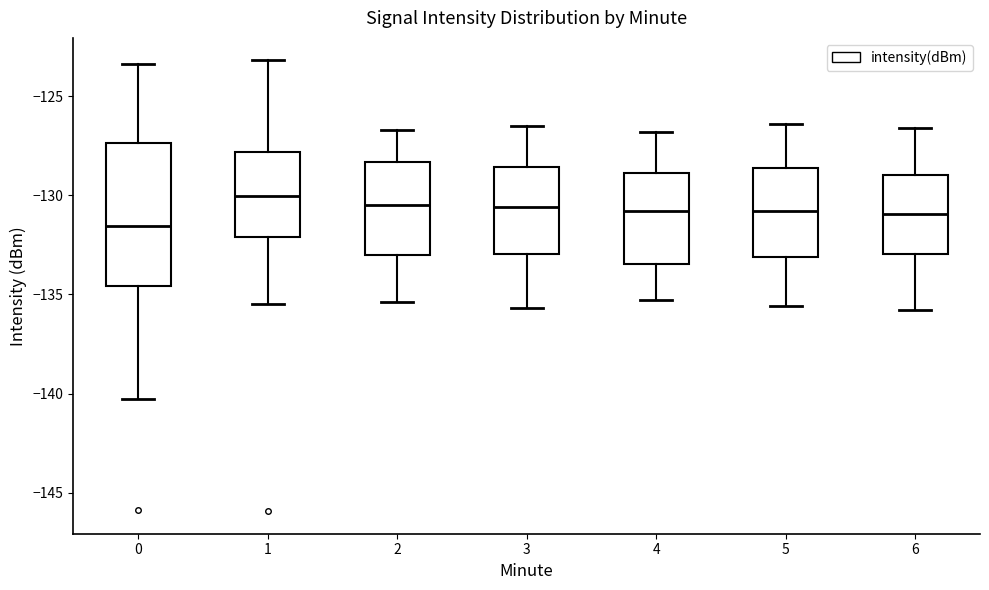

Reading left to right, transcribe this box plot: for each box, give where its median line is, the range the box spans, and where its two whiskers end, as read against the y-axis. The values are not printed on the chart, so give them approximately, as read against the axis.

0: median -131.5, box -134.5 to -127.5, whiskers -140.5 to -123.5
1: median -130.0, box -132.0 to -128.0, whiskers -135.5 to -123.0
2: median -130.5, box -133.0 to -128.5, whiskers -135.5 to -126.5
3: median -130.5, box -133.0 to -128.5, whiskers -135.5 to -126.5
4: median -131.0, box -133.5 to -129.0, whiskers -135.5 to -127.0
5: median -131.0, box -133.0 to -128.5, whiskers -135.5 to -126.5
6: median -131.0, box -133.0 to -129.0, whiskers -136.0 to -126.5